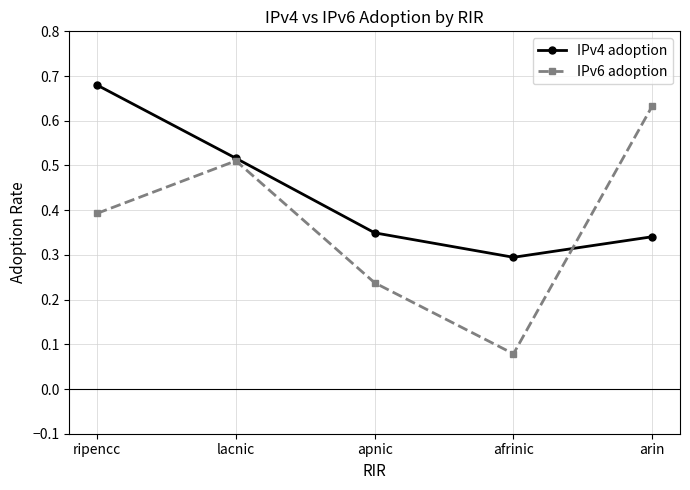

What position from the right is afrinic?

2